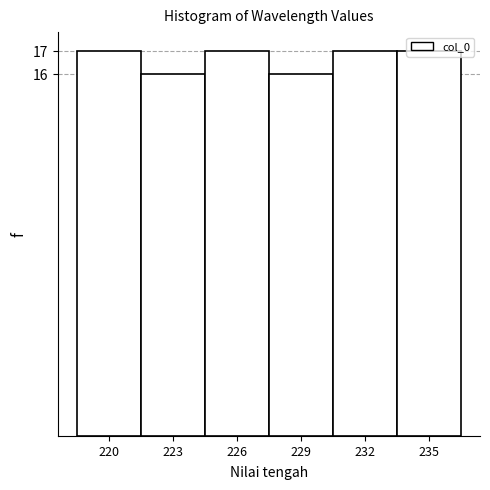

What is the ratio of the value at 226 to the value at 220?

1.0